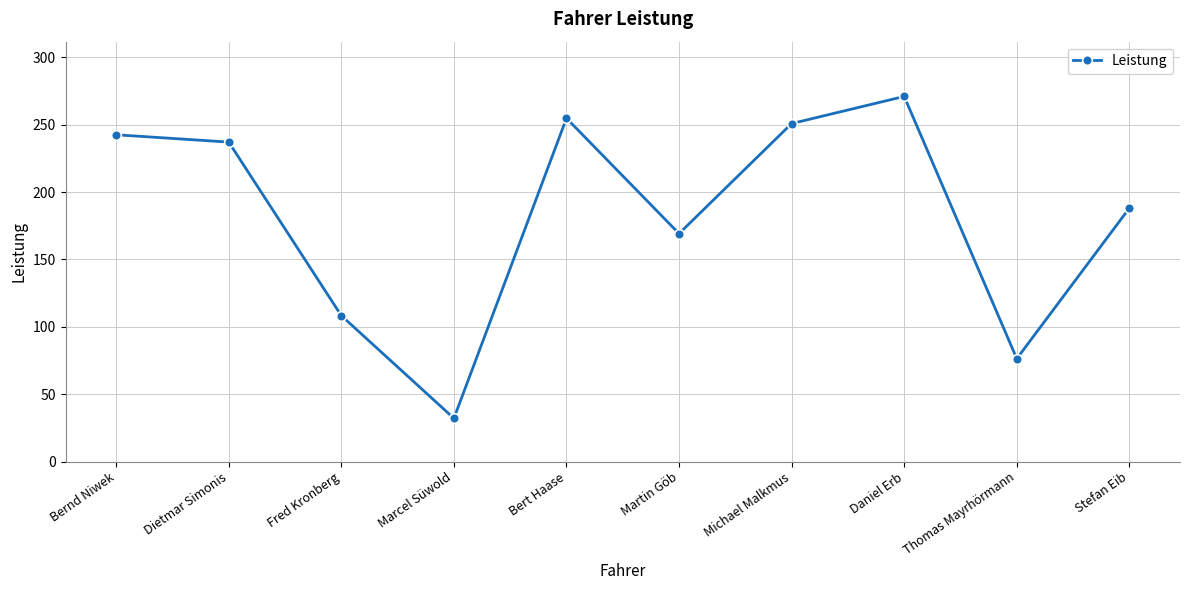

List the labels in order of value, smallest first.

Marcel Süwold, Thomas Mayrhörmann, Fred Kronberg, Martin Göb, Stefan Eib, Dietmar Simonis, Bernd Niwek, Michael Malkmus, Bert Haase, Daniel Erb